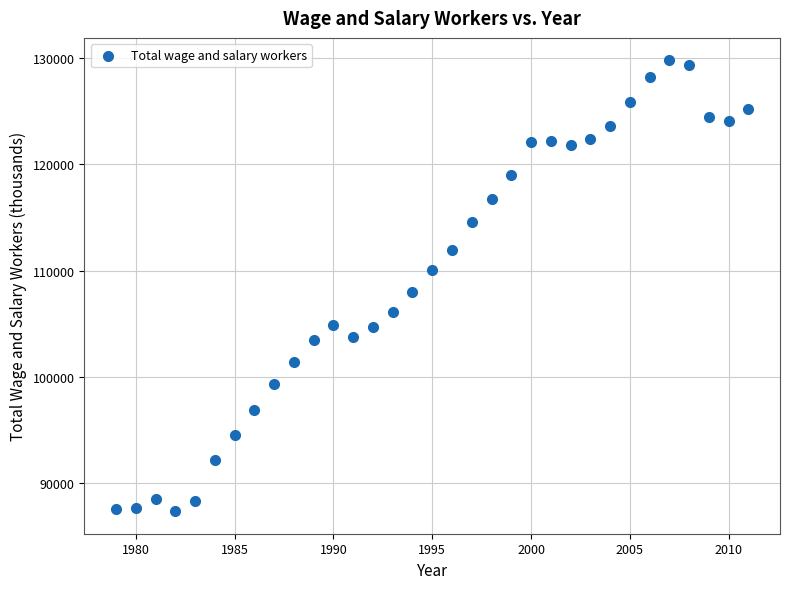

What is the range of Y values (max minus min)?

42399